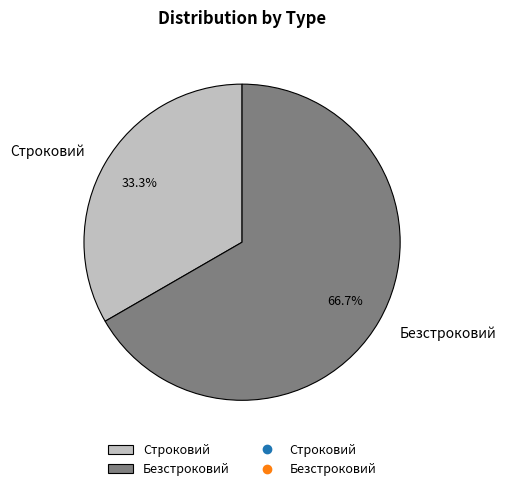

Approximately how many times larger is the value at Строковий compared to Безстроковий?

0.5